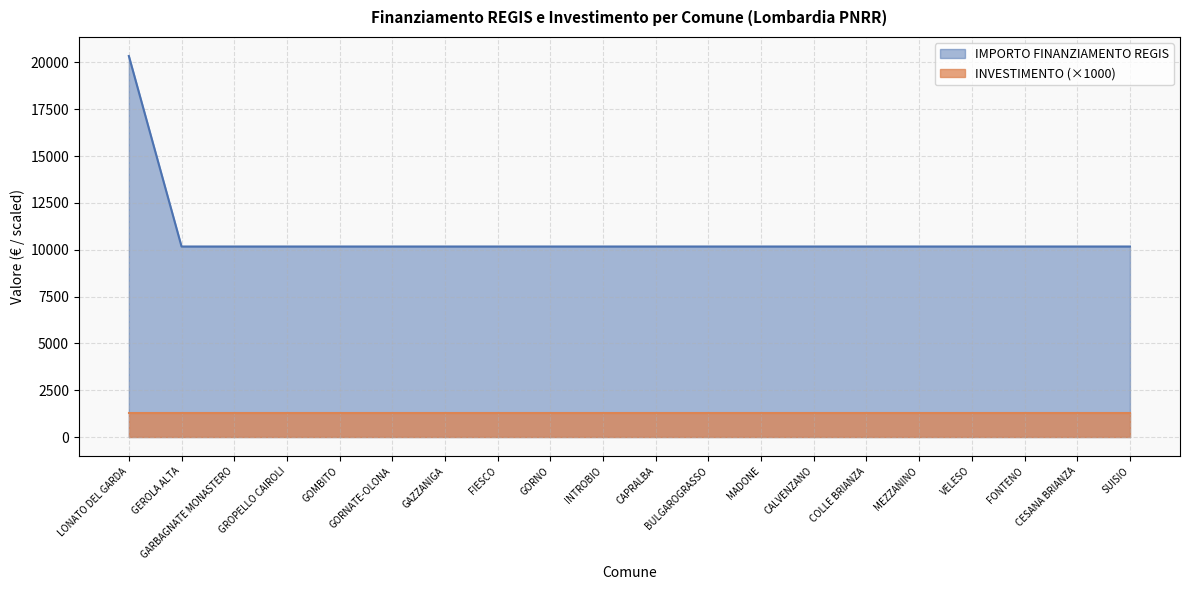

True or false: the data has more than 1 interior local peaks.

False